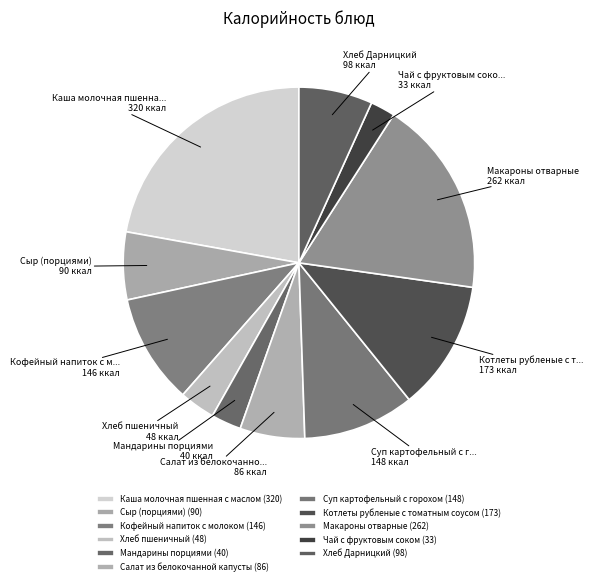

Which slice is the largest?

Каша молочная пшенная с маслом